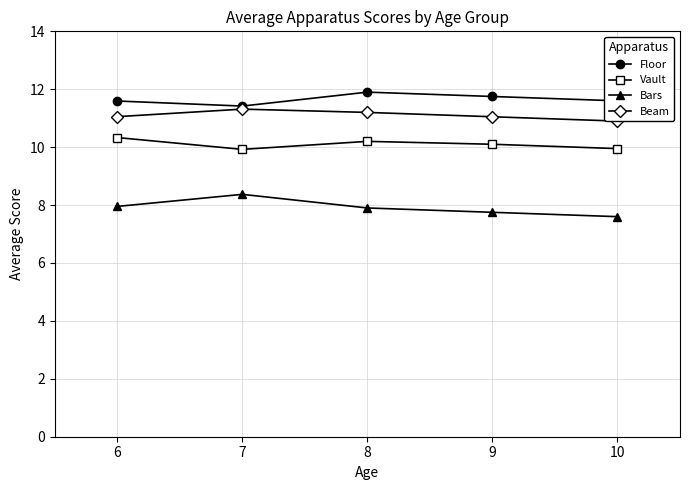

How many interior local peaks does the Bars series have?

1